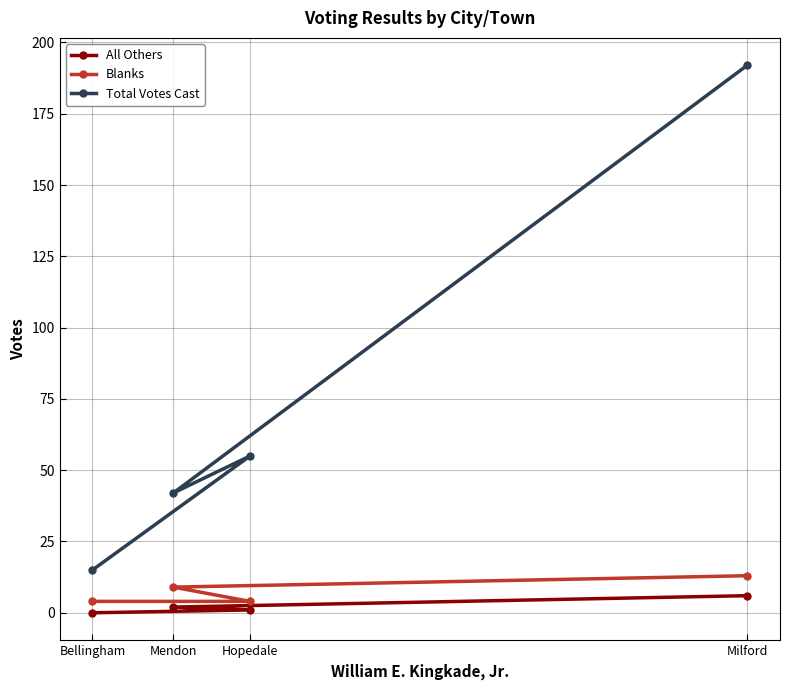

Which series has the largest range (max minus min)?

Total Votes Cast